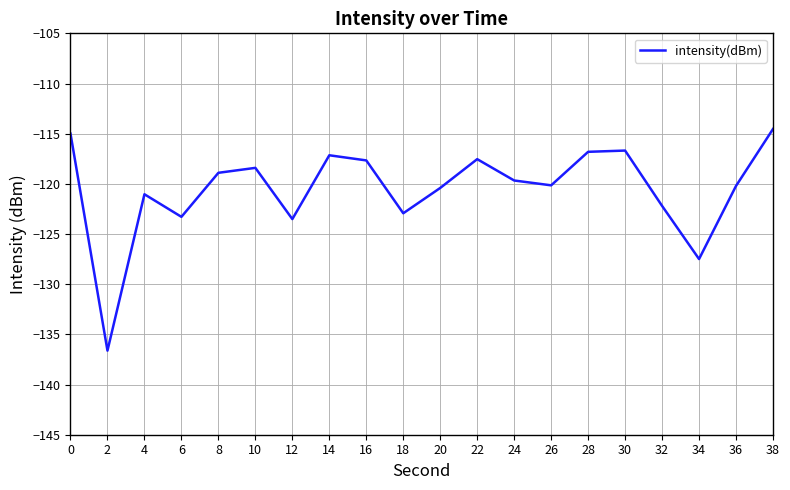

Which has a higher value, 16 or 18?

16